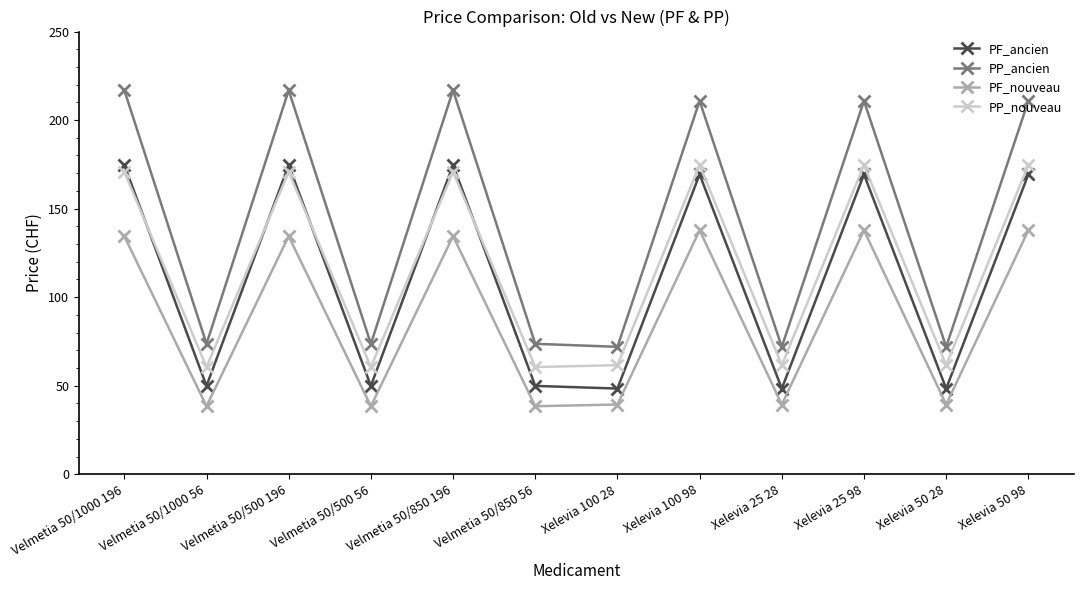

What is the sum of the PF_ancien values at Velmetia 50/1000 196 and Xelevia 50 28?

223.0